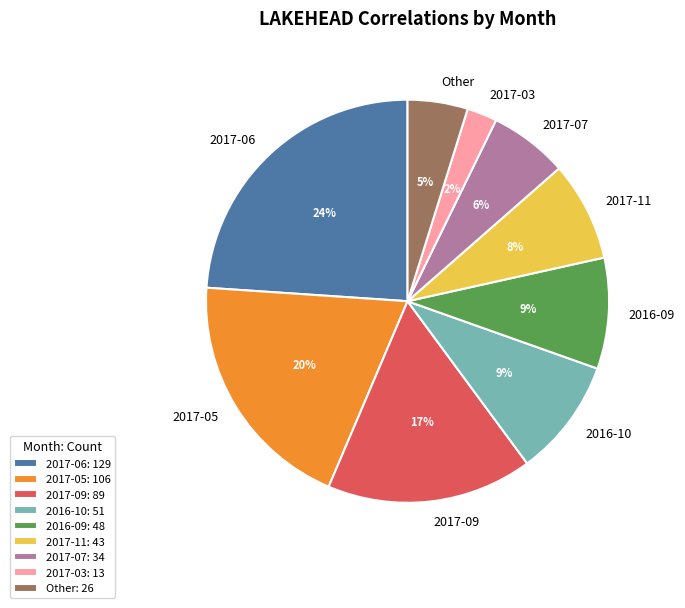

Does any single category account for the majority?

No